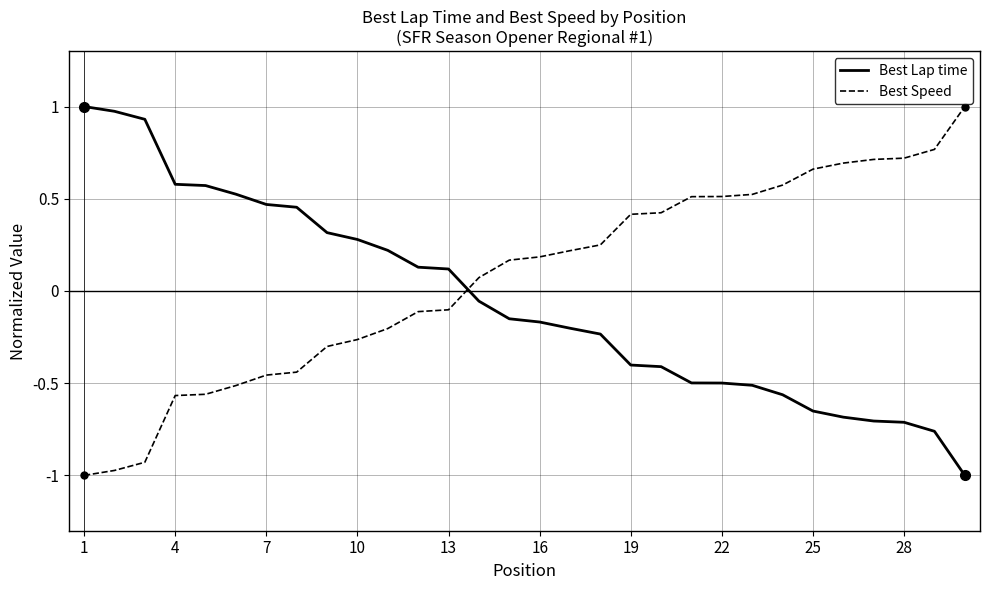

After their last crossing, which series has the higher values: Best Speed or Best Lap time?

Best Speed